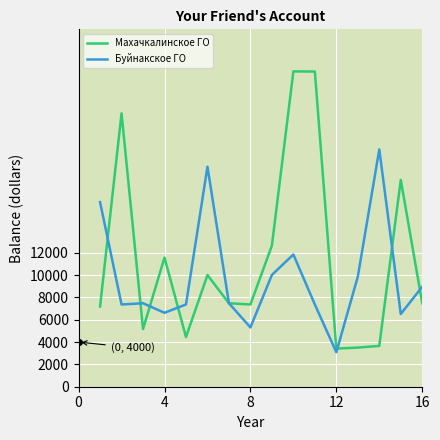

What is the sum of all Махачкалинское ГО values?

183333.8